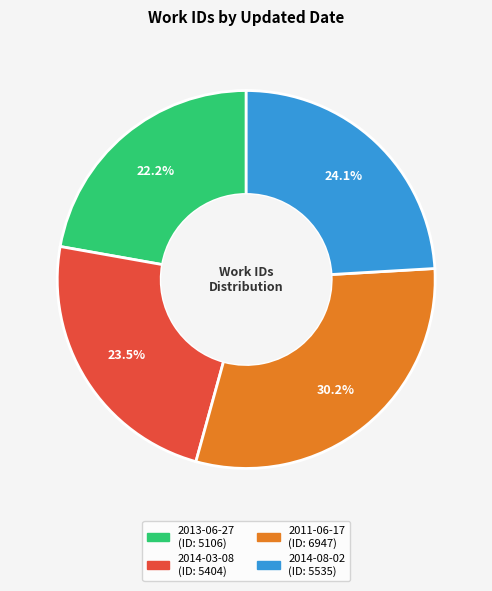

To the nearest percent, what is the difference between the 2014-08-02 and 2014-03-08 slice percentages?

1%